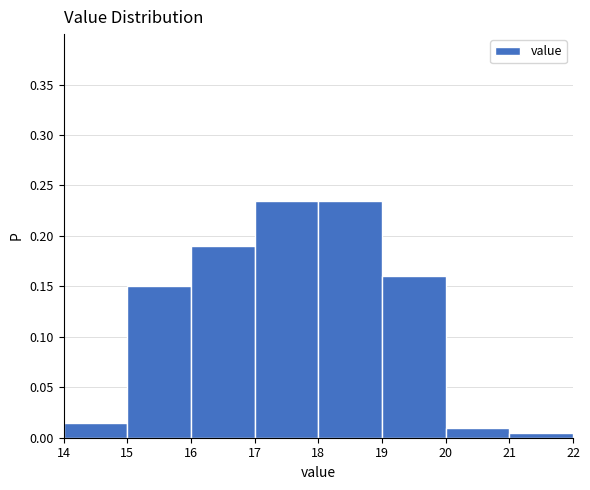

How tall is the bar that spans 17 to 18 on the x-axis? The values are not printed on the chart, so give them approximately, as read against the axis.

0.235